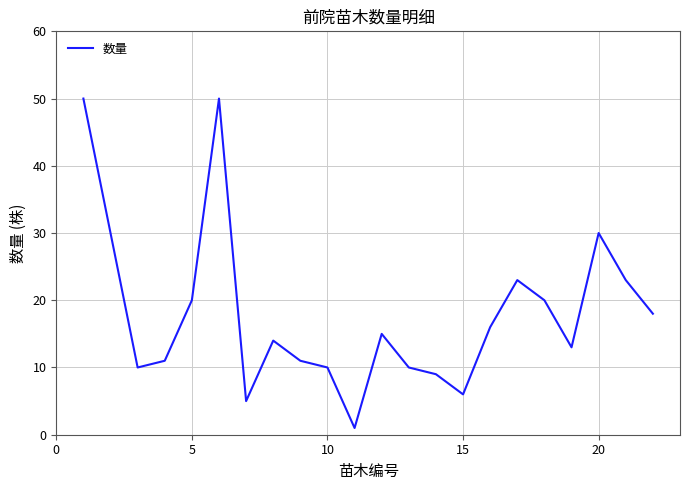

What is the difference between the maximum and minimum values?

49